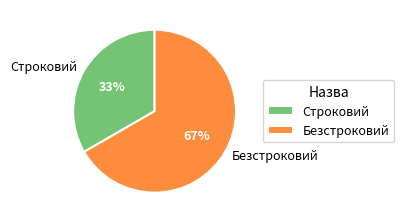

To the nearest percent, what percentage of the pie is Строковий?

33%